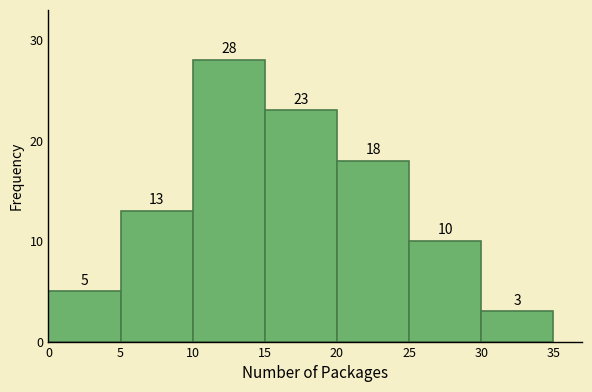

What is the height of the bar covering 20 to 25 on the x-axis?

18